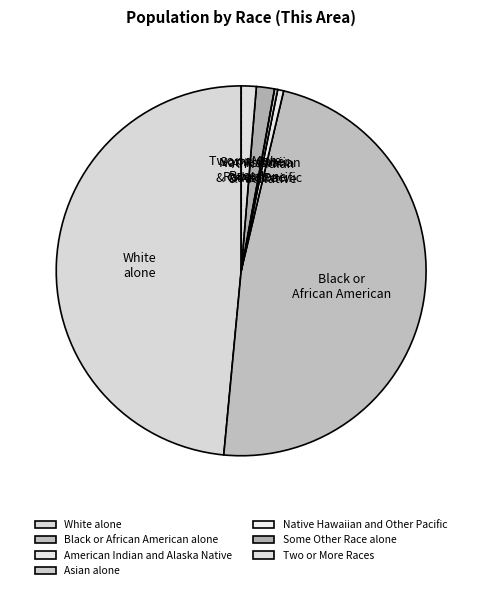

Is it true that Some Other Race alone is 2% of the pie?

True